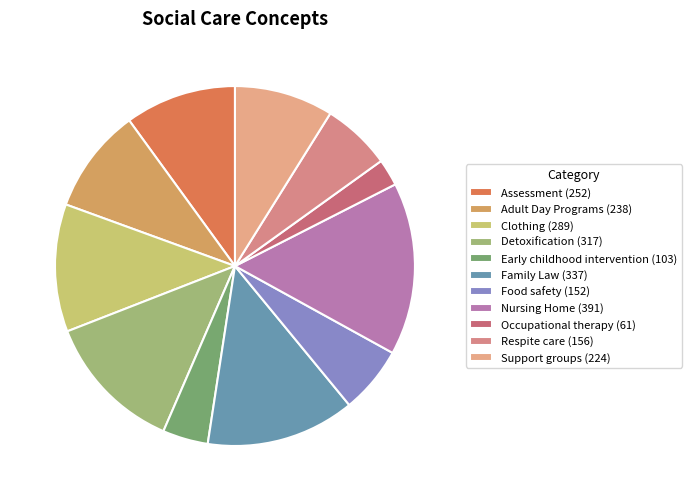

Is there any slice that represents more than half of the pie?

No